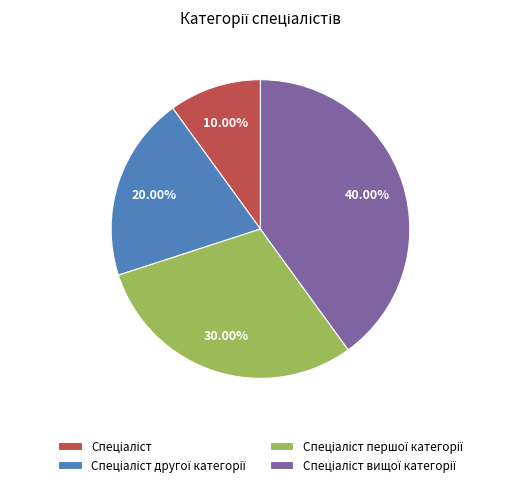

Is there any slice that represents more than half of the pie?

No